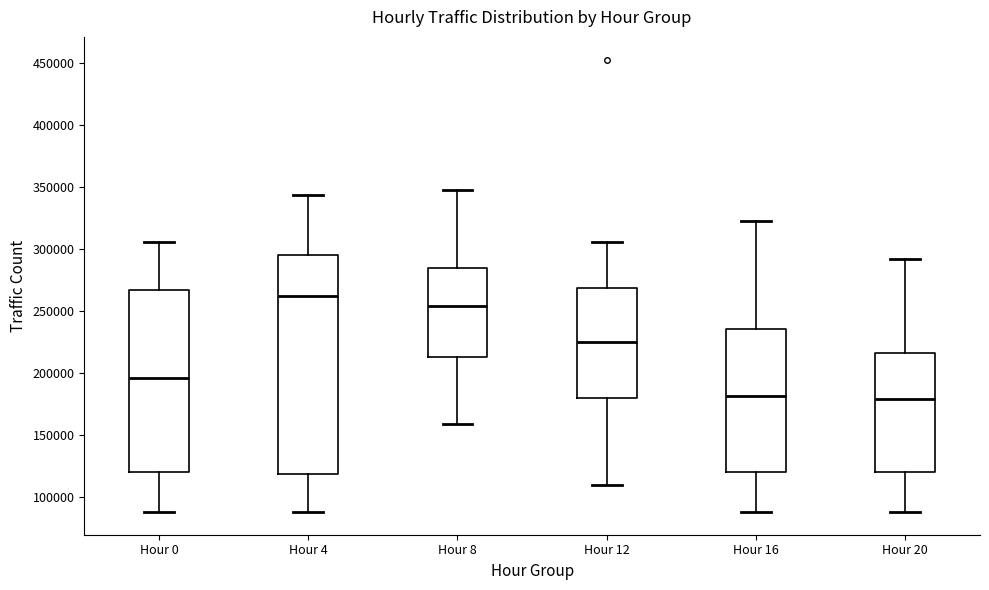

Reading left to right, transcribe this box plot: for each box, give where its median line is, the range the box spans, and where its two whiskers end, as read against the y-axis. The values are not printed on the chart, so give them approximately, as read against the axis.

Hour 0: median 195000, box 120000 to 265000, whiskers 90000 to 305000
Hour 4: median 260000, box 120000 to 295000, whiskers 90000 to 345000
Hour 8: median 255000, box 215000 to 285000, whiskers 160000 to 345000
Hour 12: median 225000, box 180000 to 270000, whiskers 110000 to 305000
Hour 16: median 180000, box 120000 to 235000, whiskers 90000 to 325000
Hour 20: median 180000, box 120000 to 215000, whiskers 90000 to 290000